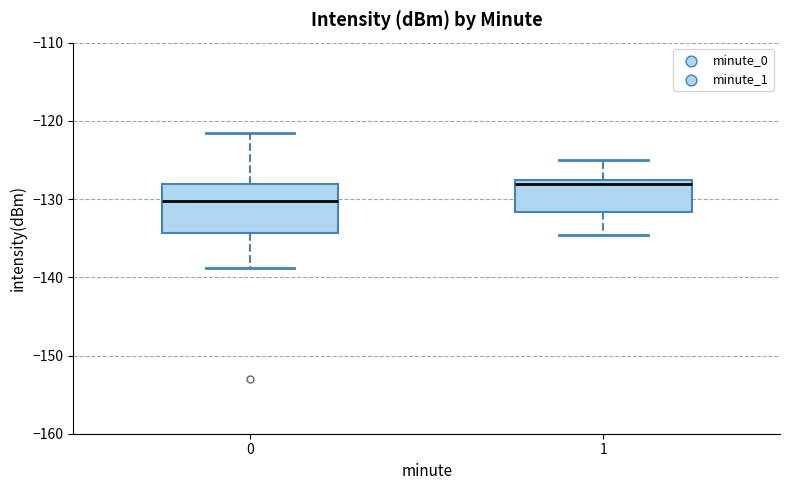

Where is the lower edge of the box at x = 0 on the y-axis? The values are not printed on the chart, so give them approximately, as read against the axis.

-134